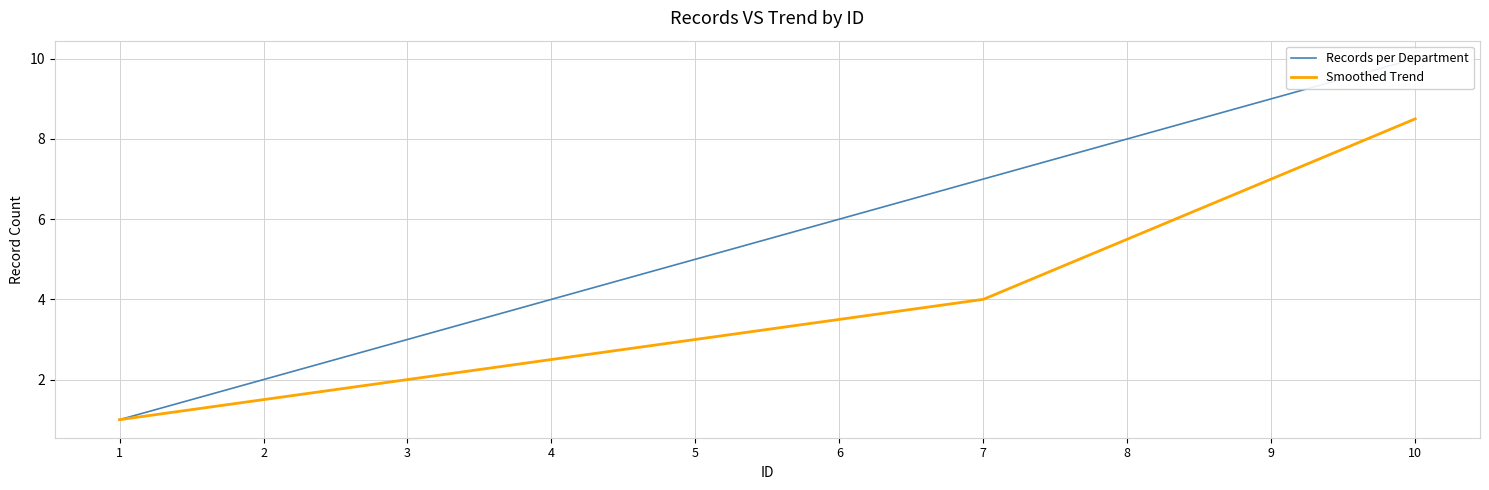

Which series has the widest spread of values?

Records per Department